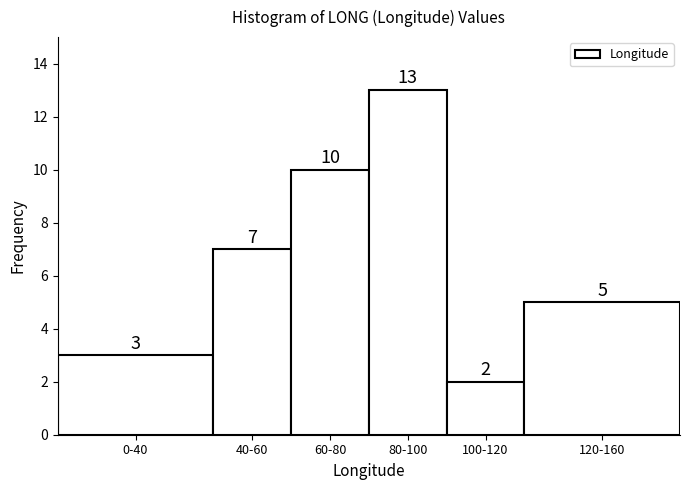

Reading left to right, transcribe all the data shown in this chart.

3	7	10	13	2	5